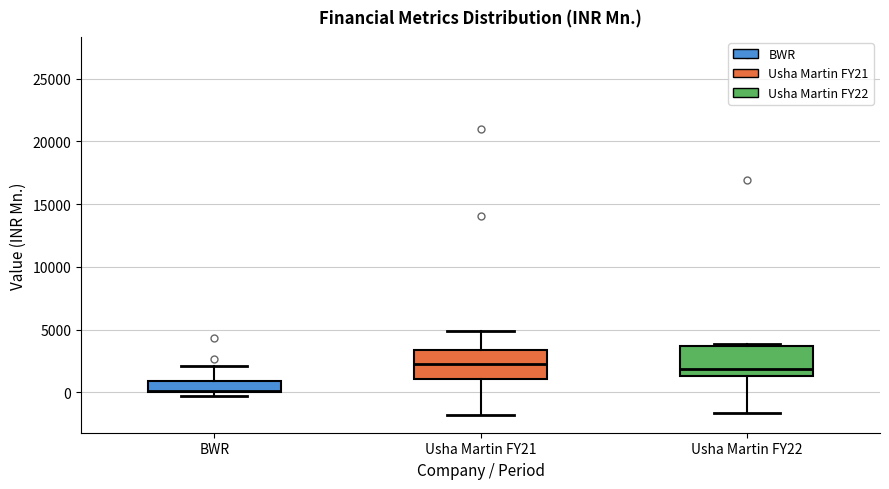

Reading left to right, transcribe this box plot: for each box, give where its median line is, the range the box spans, and where its two whiskers end, as read against the y-axis. The values are not printed on the chart, so give them approximately, as read against the axis.

BWR: median 0, box 0 to 1000, whiskers 0 (just below the box's lower edge) to 2000
Usha Martin FY21: median 2500, box 1000 to 3500, whiskers -2000 to 5000
Usha Martin FY22: median 2000, box 1500 to 3500, whiskers -1500 to 4000